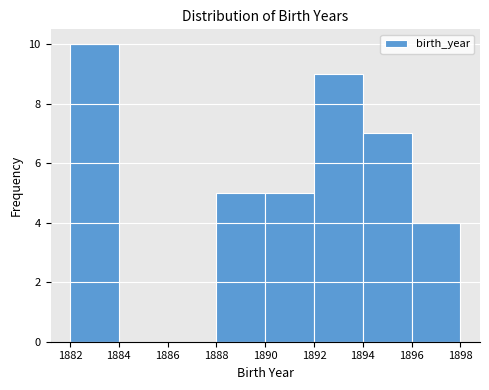

What is the height of the bar covering 1896 to 1898 on the x-axis? The values are not printed on the chart, so give them approximately, as read against the axis.

4